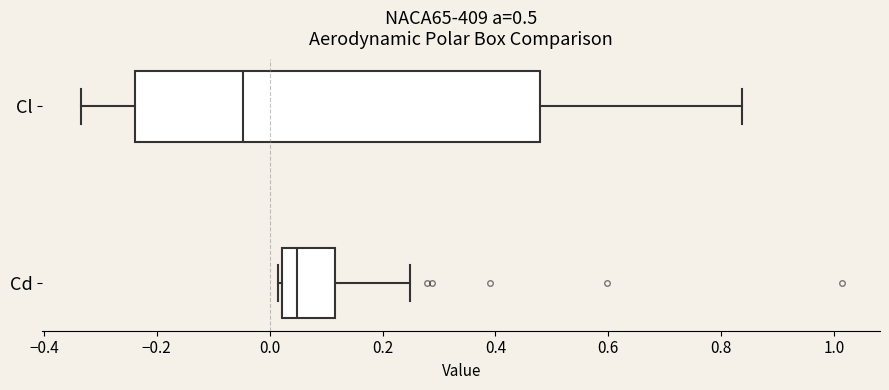

Which box is the widest, from its left edge to its right edge?

Cl